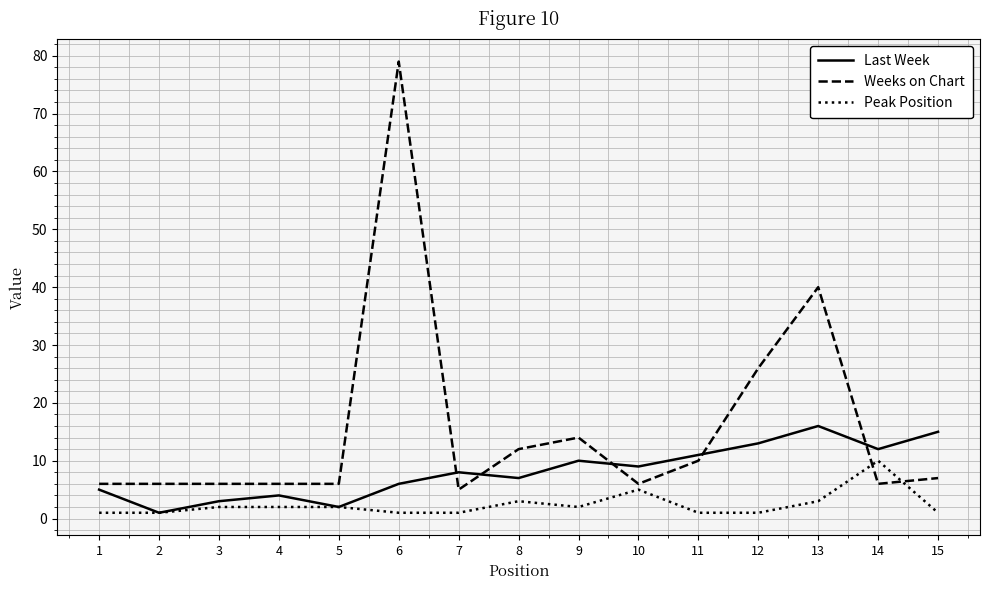

What is the smallest value displayed?

1